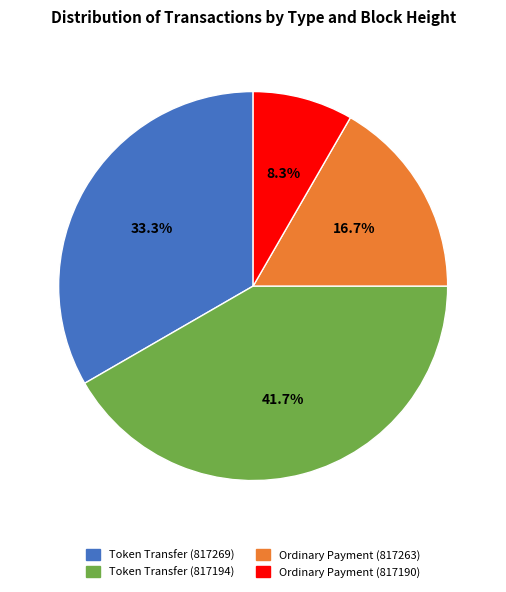

Approximately how many times larger is the value at Ordinary Payment (817263) compared to Ordinary Payment (817190)?

2.0